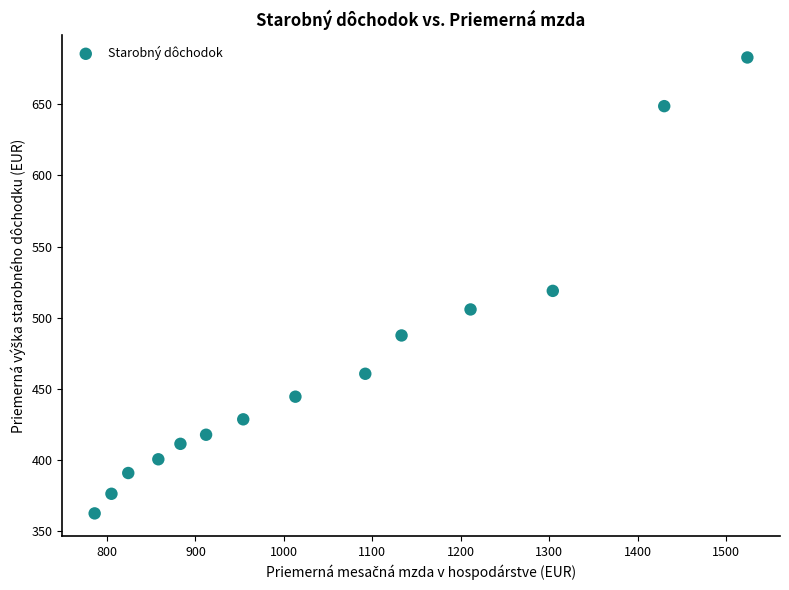

What is the range of X values (max minus min)?

738.0